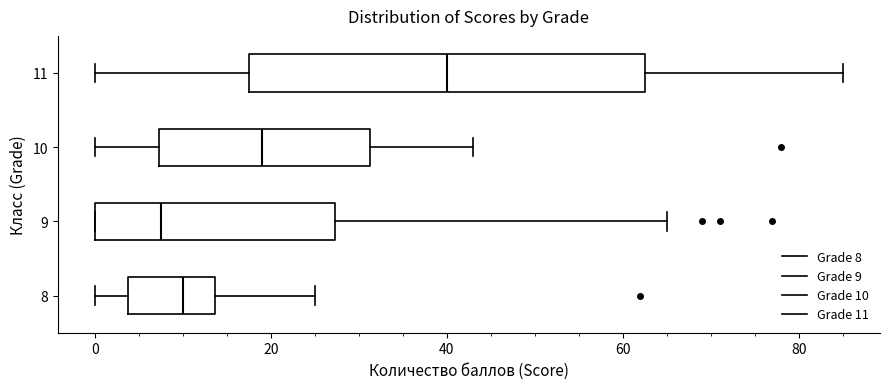

Reading bottom to top, transcribe this box plot: for each box, give where its median line is, the range the box spans, and where its two whiskers end, as read against the x-axis. The values are not printed on the chart, so give them approximately, as read against the axis.

8: median 10, box 4 to 14, whiskers 0 to 26
9: median 8, box 0 to 28, whiskers 0 to 66
10: median 20, box 8 to 32, whiskers 0 to 44
11: median 40, box 18 to 62, whiskers 0 to 86